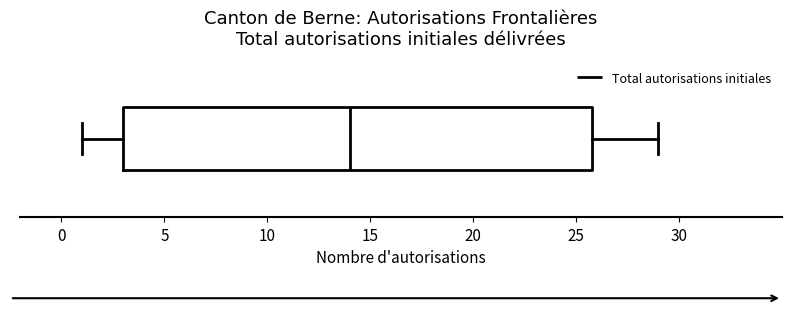

Transcribe this box plot: give where the median line is, the range the box spans, and where the two whiskers end, as read against the x-axis. The values are not printed on the chart, so give them approximately, as read against the axis.

median 14, box 3 to 26, whiskers 1 to 29